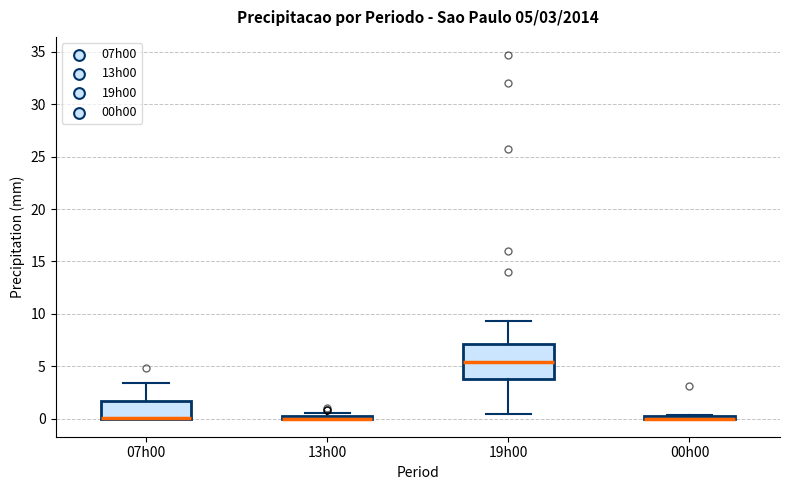

Comparing the boxes themselves (not the whiskers), which one is the tallest?

19h00